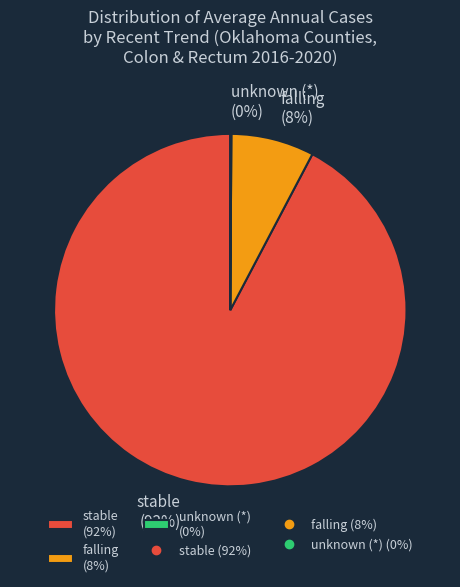

True or false: falling (8%) accounts for 1% of the total.

False